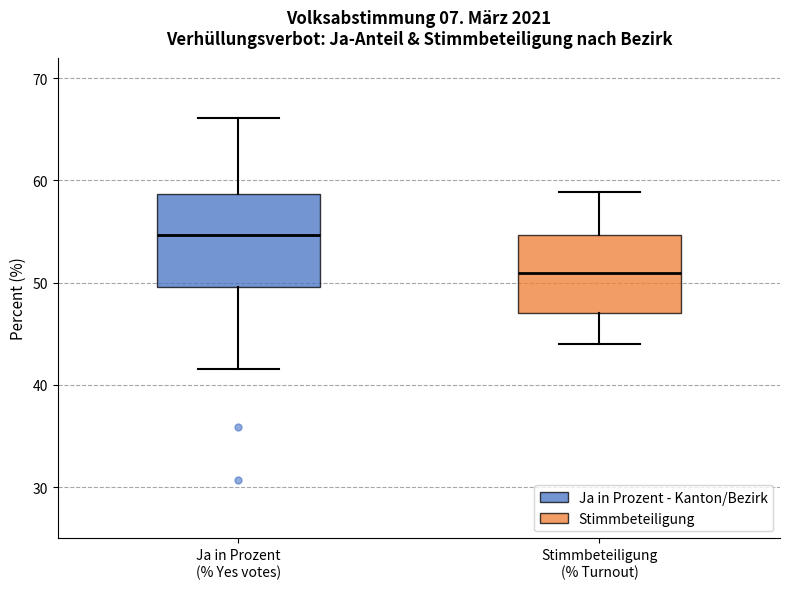

Where is the upper edge of the box for Stimmbeteiligung (% Turnout) on the y-axis? The values are not printed on the chart, so give them approximately, as read against the axis.

55